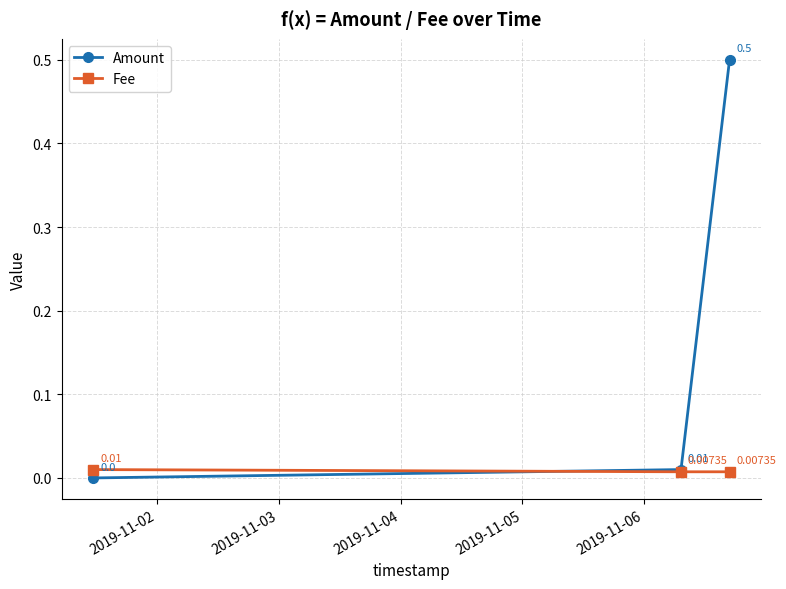

Which series has the largest total across all categories?

Amount